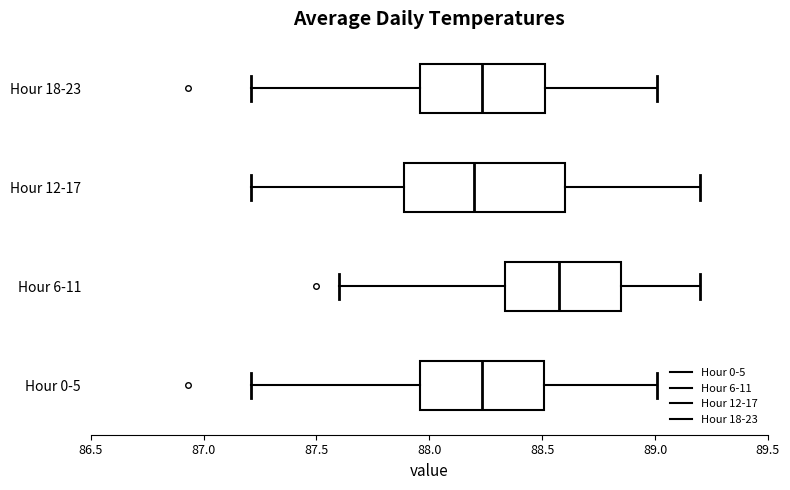

Reading bottom to top, read every box against the x-axis: the position of its median line, the range the box covers, and the ends of its whiskers. The values are not printed on the chart, so give them approximately, as read against the axis.

Hour 0-5: median 88.25, box 87.95 to 88.50, whiskers 87.20 to 89.00
Hour 6-11: median 88.60, box 88.35 to 88.85, whiskers 87.60 to 89.20
Hour 12-17: median 88.20, box 87.90 to 88.60, whiskers 87.20 to 89.20
Hour 18-23: median 88.25, box 87.95 to 88.50, whiskers 87.20 to 89.00